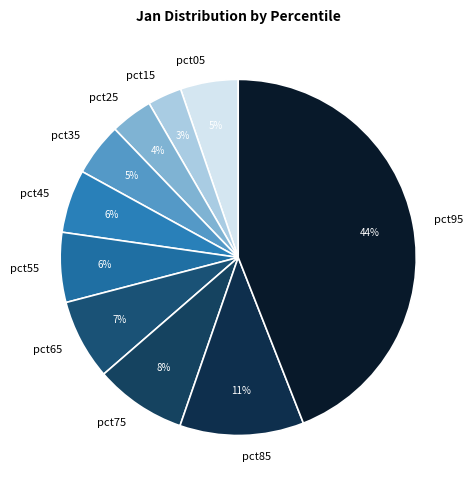

Does any single category account for the majority?

No